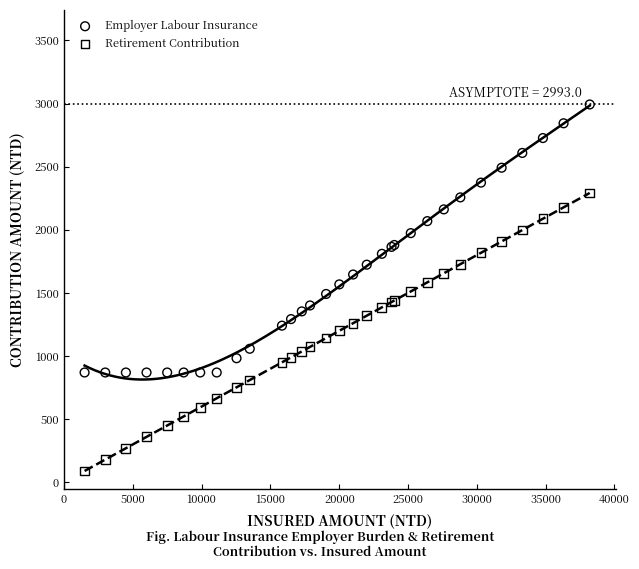

Which series contains the lowest Y value?

Retirement Contribution